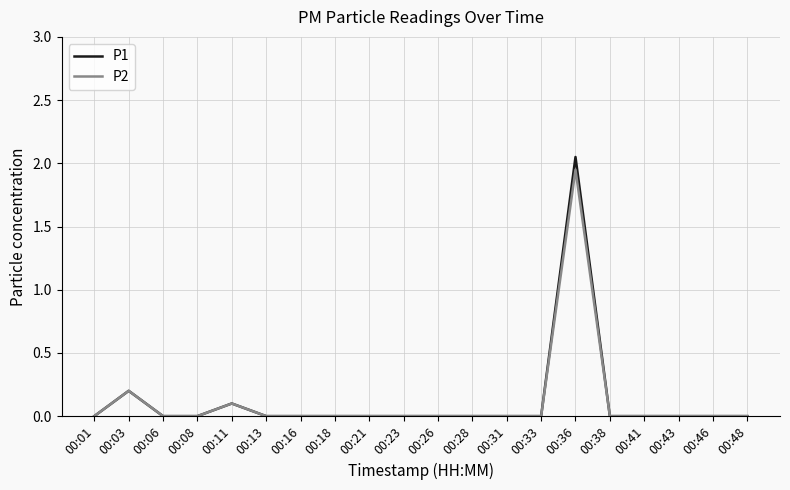

Where is P1 nearest to the value 1?

00:03